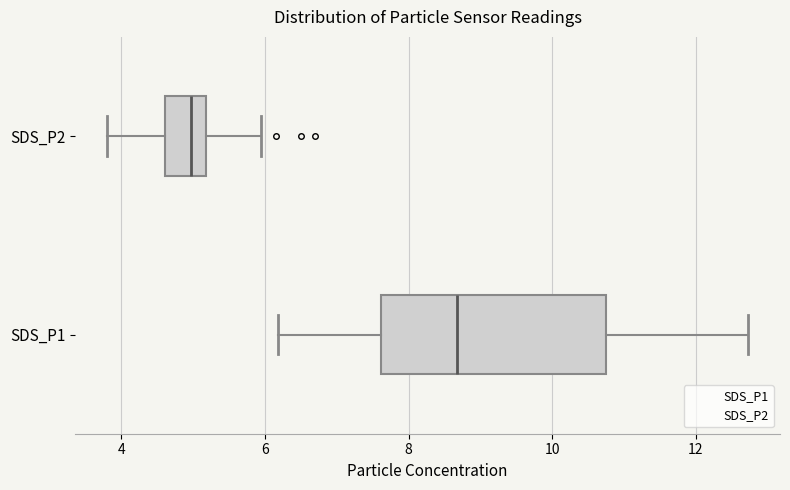

Which box's median line is the furthest to the left?

SDS_P2